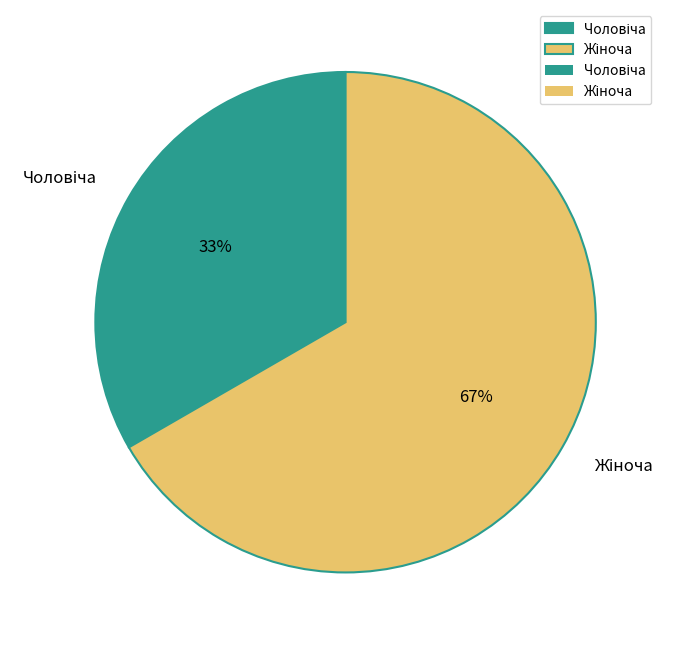

Is there a majority slice in this chart?

Yes